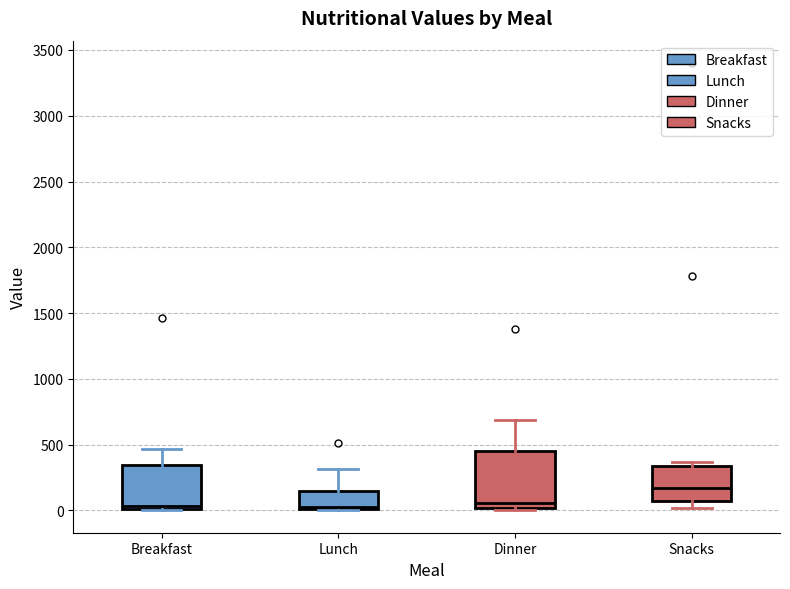

Reading left to right, read every box against the y-axis: the position of its median line, the range the box covers, and the ends of its whiskers. The values are not printed on the chart, so give them approximately, as read against the axis.

Breakfast: median 50, box 0 to 350, whiskers 0 to 450
Lunch: median 50, box 0 to 150, whiskers 0 to 300
Dinner: median 50, box 0 to 450, whiskers 0 (just below the box's lower edge) to 700
Snacks: median 150, box 50 to 350, whiskers 0 to 350 (just above the box's upper edge)